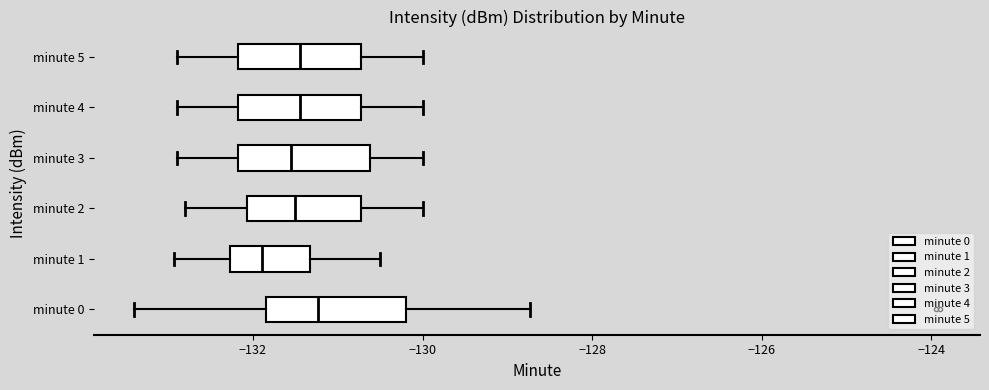

Reading bottom to top, read every box against the x-axis: the position of its median line, the range the box covers, and the ends of its whiskers. The values are not printed on the chart, so give them approximately, as read against the axis.

minute 0: median -131.2, box -131.8 to -130.2, whiskers -133.4 to -128.8
minute 1: median -131.8, box -132.2 to -131.4, whiskers -133.0 to -130.4
minute 2: median -131.4, box -132.0 to -130.8, whiskers -132.8 to -130.0
minute 3: median -131.6, box -132.2 to -130.6, whiskers -132.8 to -130.0
minute 4: median -131.4, box -132.2 to -130.8, whiskers -132.8 to -130.0
minute 5: median -131.4, box -132.2 to -130.8, whiskers -132.8 to -130.0